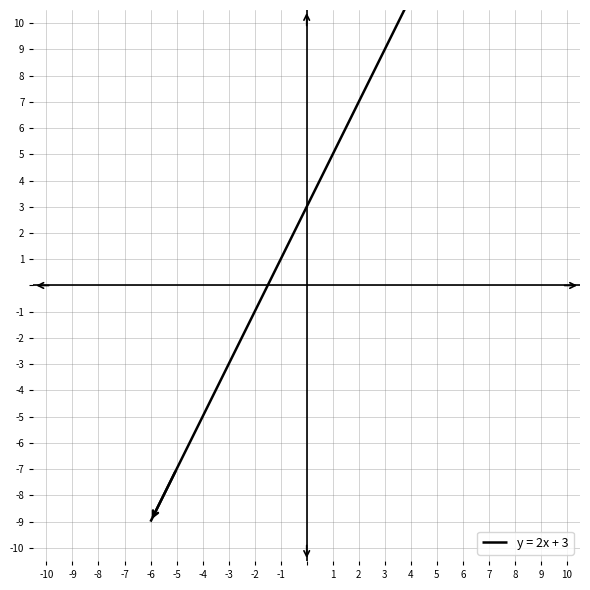

The chart shows a value of 4 at 4. True or false?

False